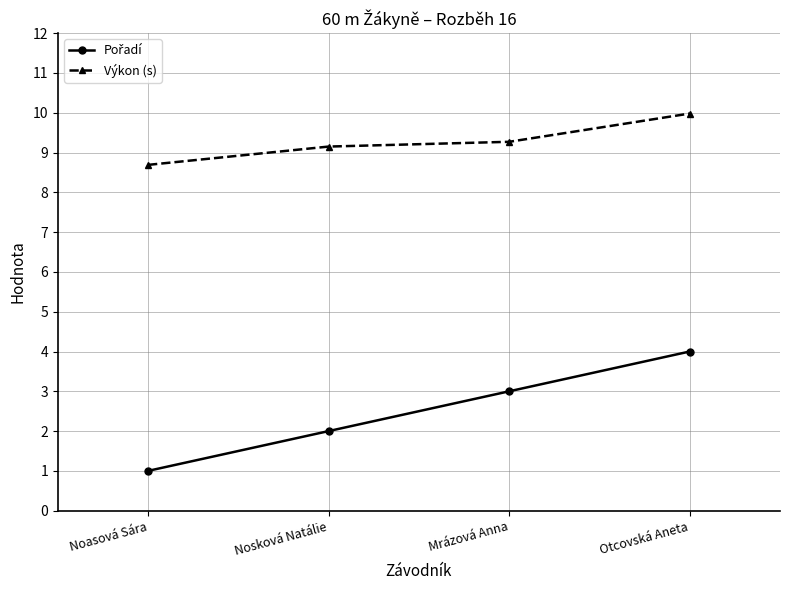

What position from the right is Noasová Sára?

4